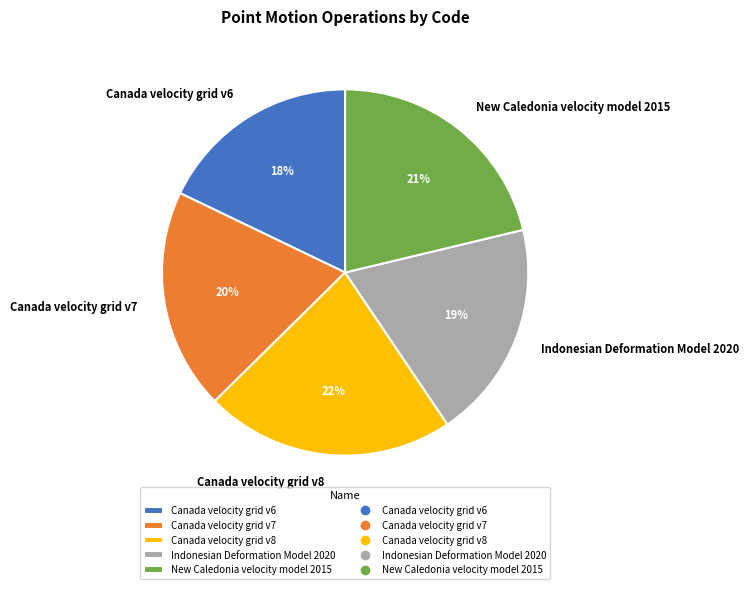

How many segments does this pie chart have?

5